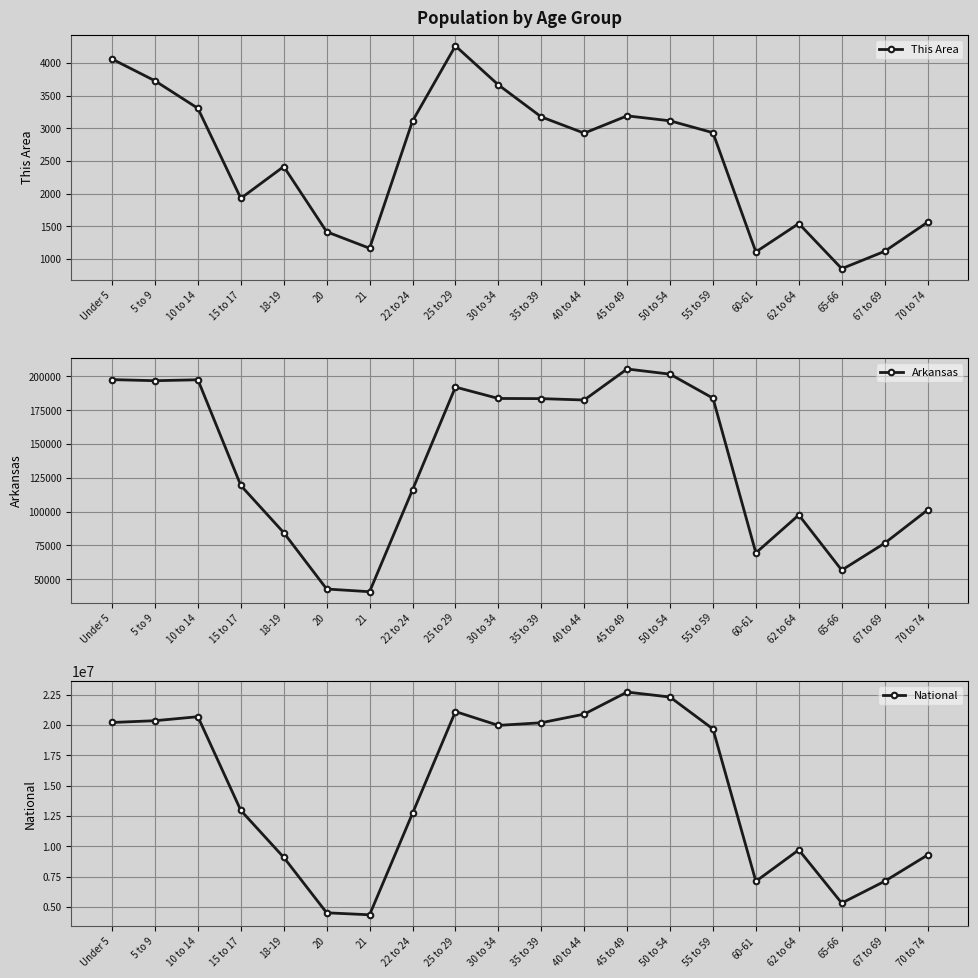

True or false: Arkansas has a value of 244445 at 35 to 39.

False